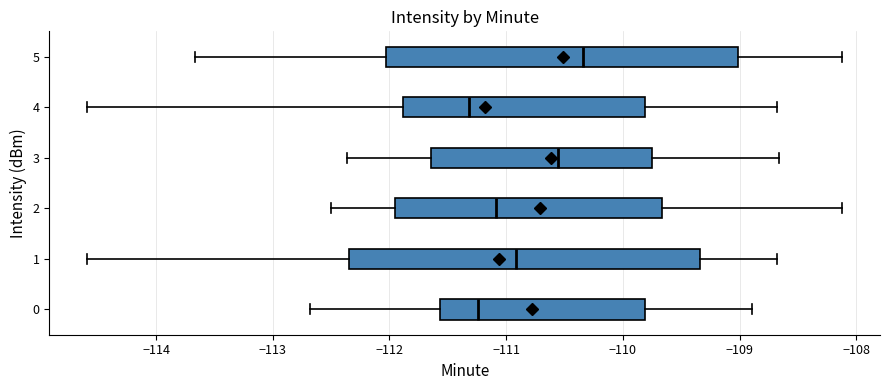

Reading bottom to top, read every box against the x-axis: the position of its median line, the range the box covers, and the ends of its whiskers. The values are not printed on the chart, so give them approximately, as read against the axis.

0: median -111.2, box -111.6 to -109.8, whiskers -112.7 to -108.9
1: median -110.9, box -112.3 to -109.3, whiskers -114.6 to -108.7
2: median -111.1, box -112.0 to -109.7, whiskers -112.5 to -108.1
3: median -110.6, box -111.6 to -109.7, whiskers -112.4 to -108.7
4: median -111.3, box -111.9 to -109.8, whiskers -114.6 to -108.7
5: median -110.3, box -112.0 to -109.0, whiskers -113.7 to -108.1